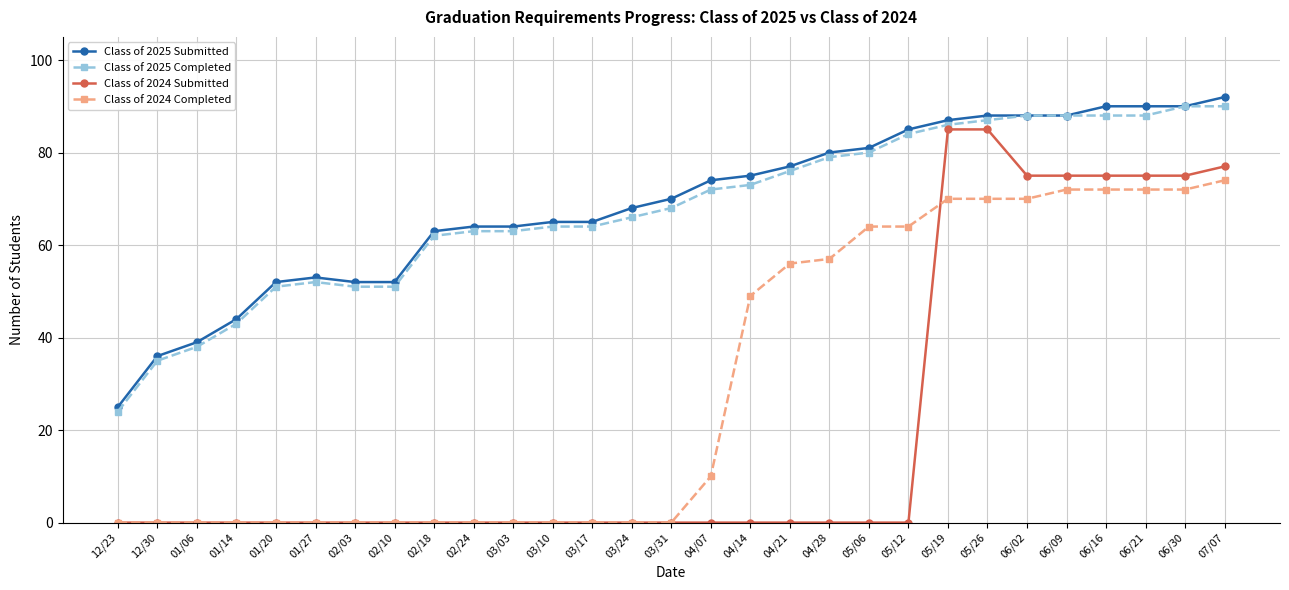

True or false: Class of 2025 Submitted has more than 0 interior local peaks.

True